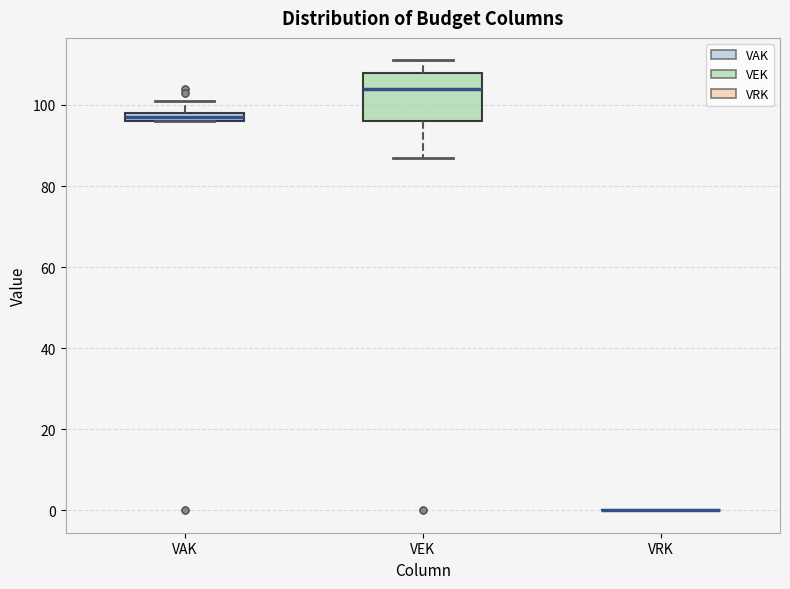

Comparing the boxes themselves (not the whiskers), which one is the tallest?

VEK